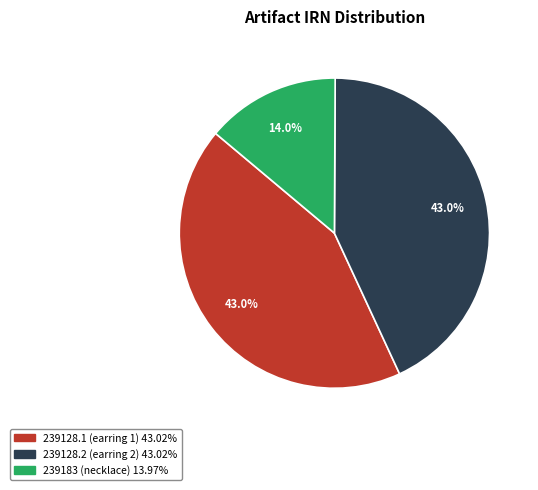

Approximately how many times larger is the value at 239128.1 (earring 1) compared to 239128.2 (earring 2)?

1.0